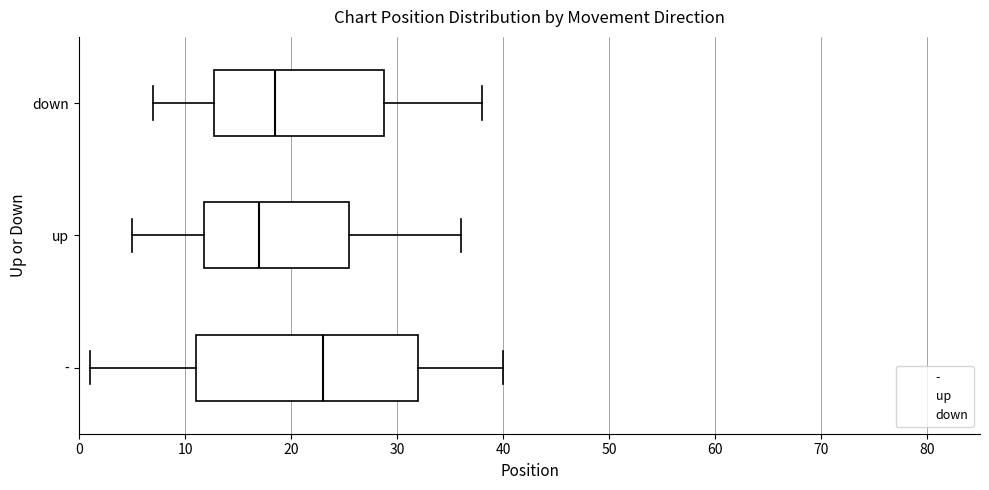

Comparing the boxes themselves (not the whiskers), which one is the widest?

-